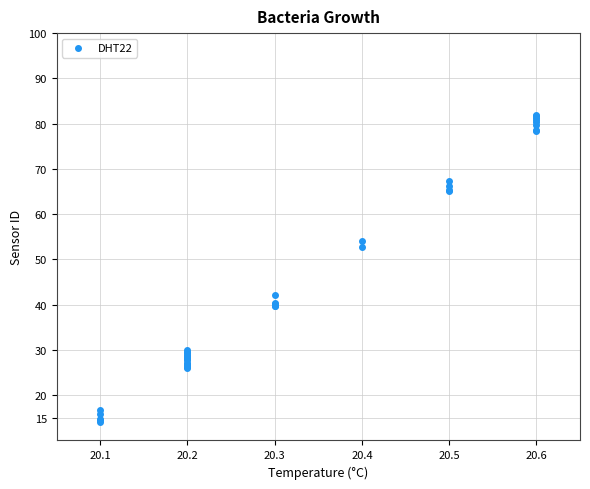

What Y value in the scatter plot is closest to 48?

52.8